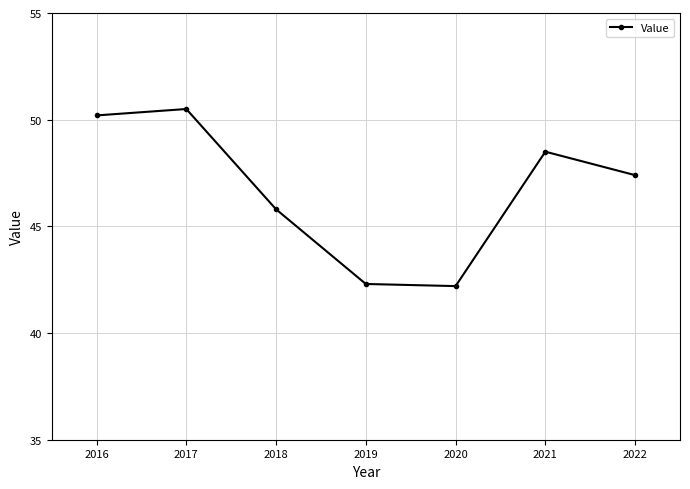

The chart shows a value of 48.5 at 2021. True or false?

True